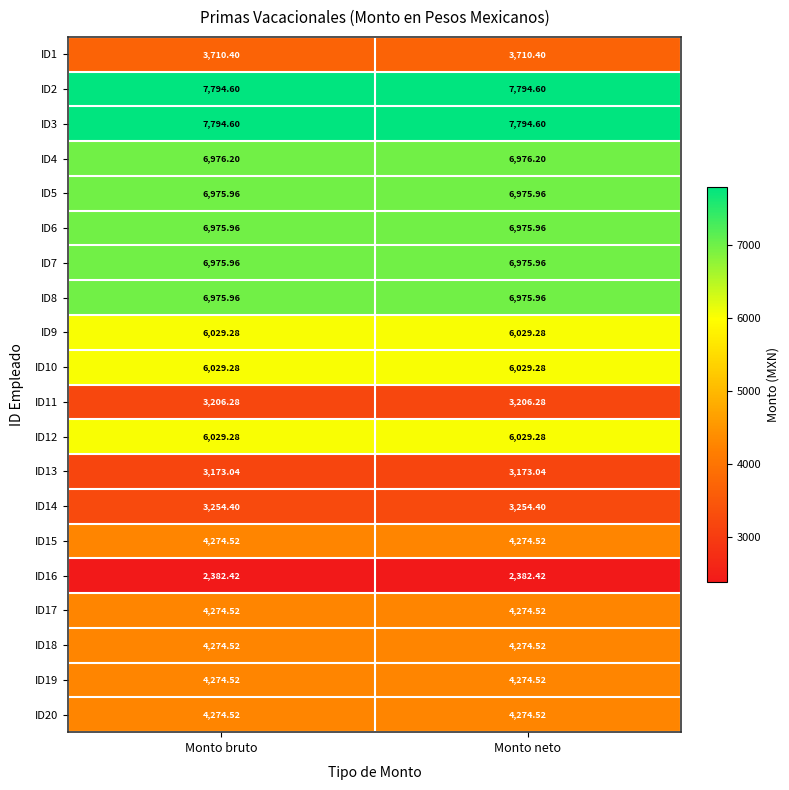

Which category has the highest value across all series?

Monto bruto